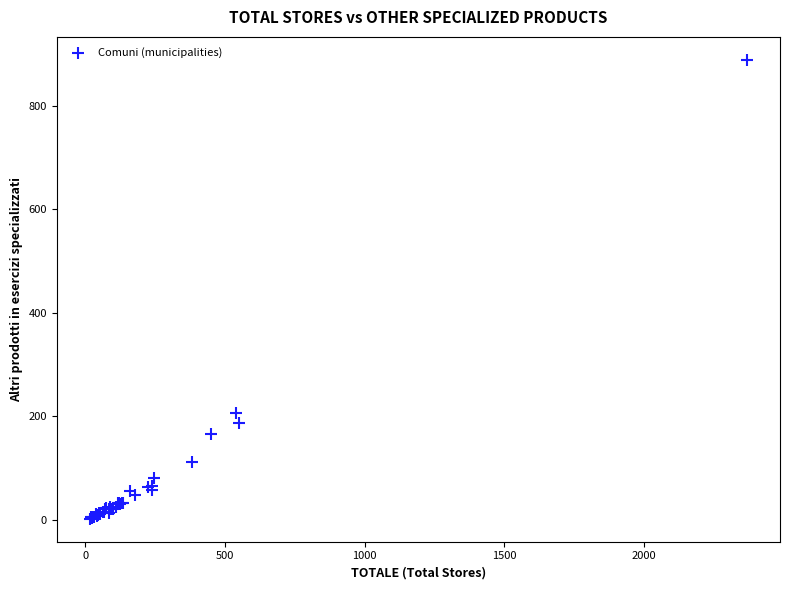

What Y value in the scatter plot is closest to 445?

207